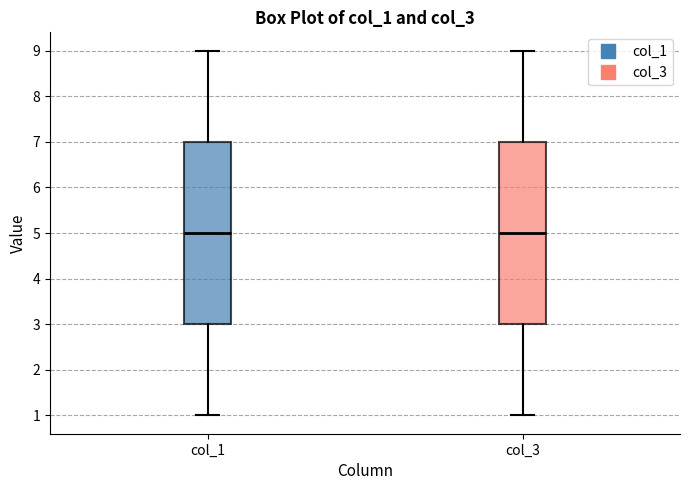

Where does the lower whisker of the box for col_1 end on the y-axis? The values are not printed on the chart, so give them approximately, as read against the axis.

1